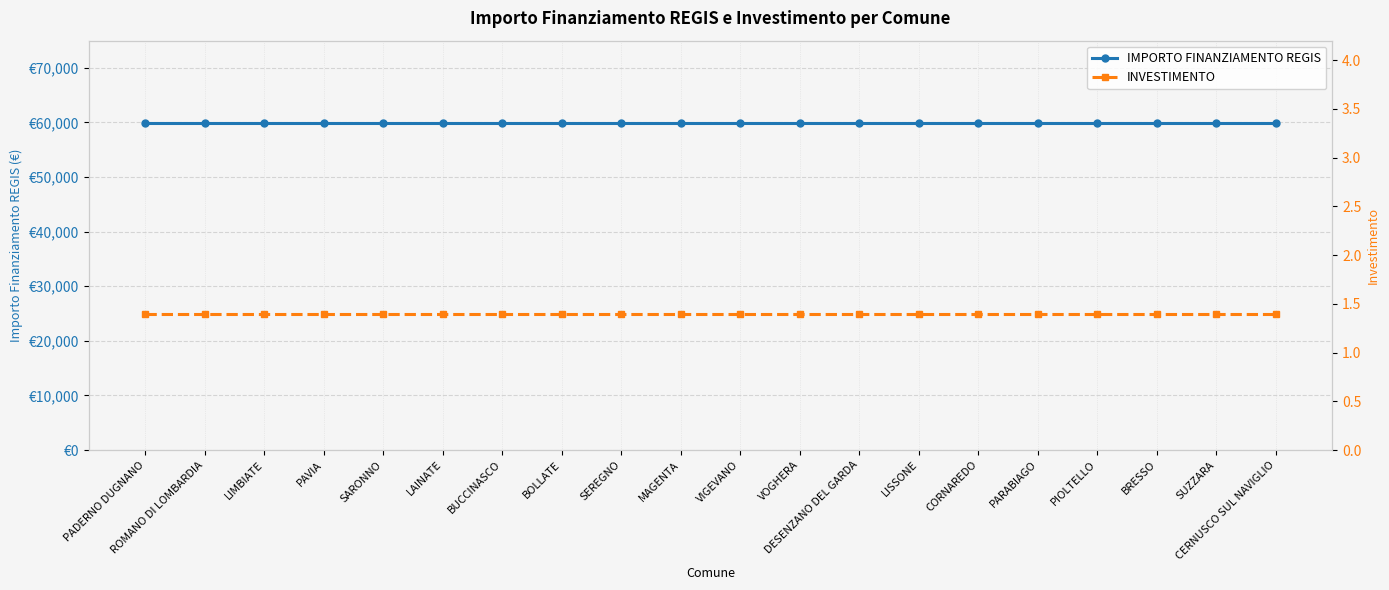

Reading right to left, what are all the values shown in this chart?

IMPORTO FINANZIAMENTO REGIS: 59966.0	59966.0	59966.0	59966.0	59966.0	59966.0	59966.0	59966.0	59966.0	59966.0	59966.0	59966.0	59966.0	59966.0	59966.0	59966.0	59966.0	59966.0	59966.0	59966.0
INVESTIMENTO: 1.4	1.4	1.4	1.4	1.4	1.4	1.4	1.4	1.4	1.4	1.4	1.4	1.4	1.4	1.4	1.4	1.4	1.4	1.4	1.4